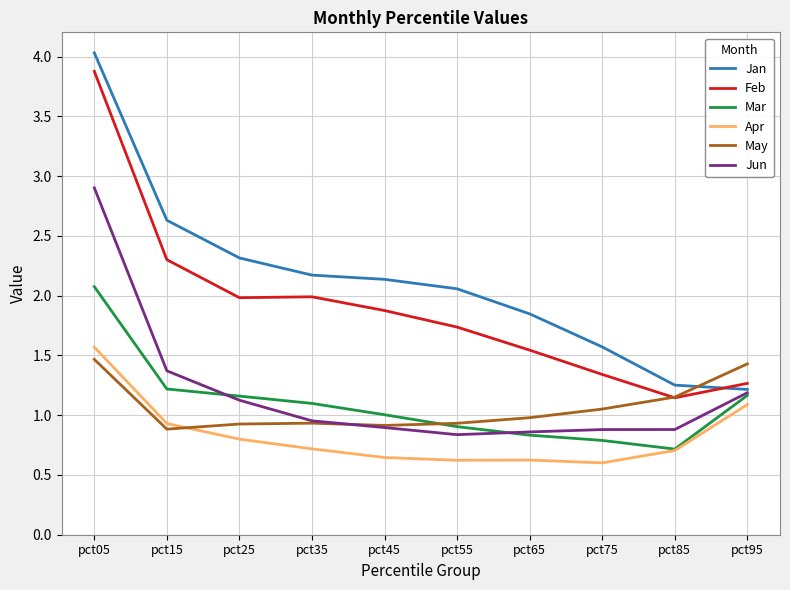

At which label does Mar reach its peak?

pct05